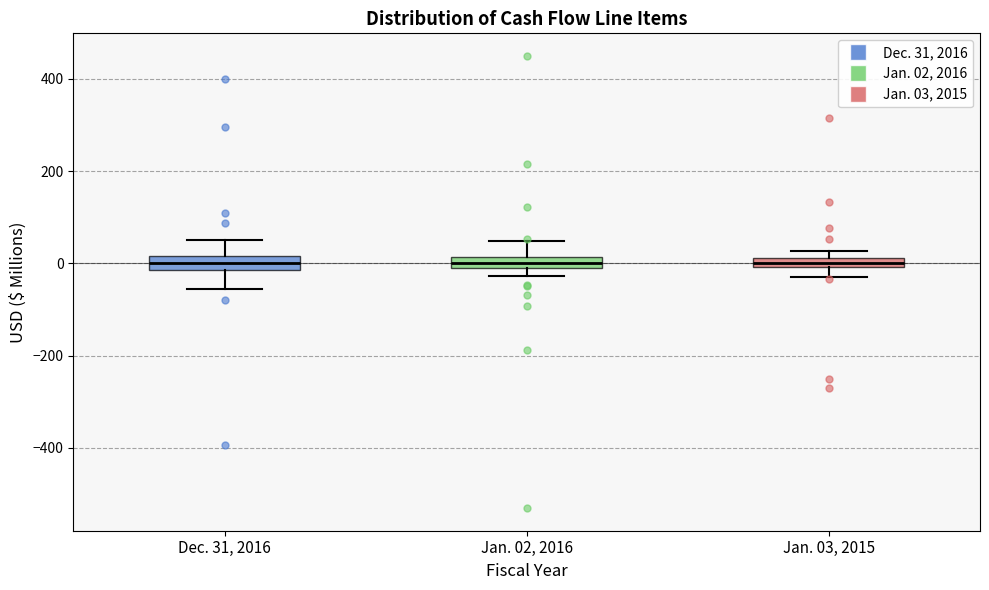

Where is the upper edge of the box for Jan. 03, 2015 on the y-axis? The values are not printed on the chart, so give them approximately, as read against the axis.

20